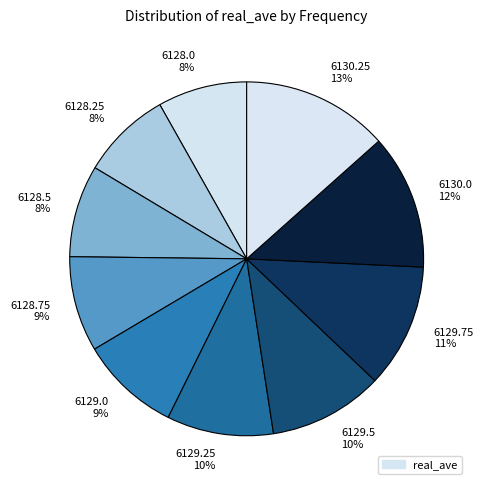

Is 6128.25 the majority of the pie?

No